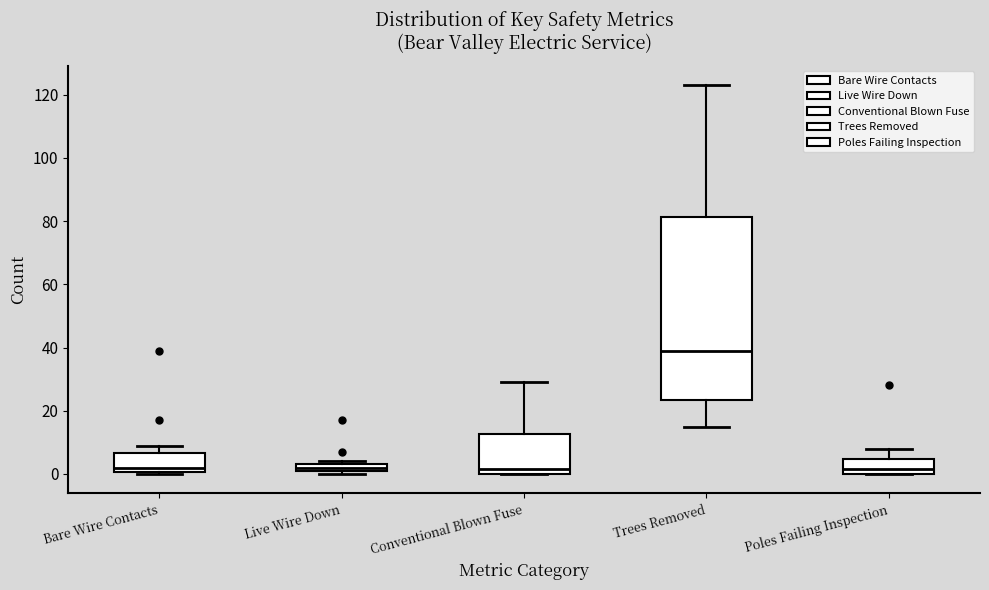

Comparing the boxes themselves (not the whiskers), which one is the tallest?

Trees Removed